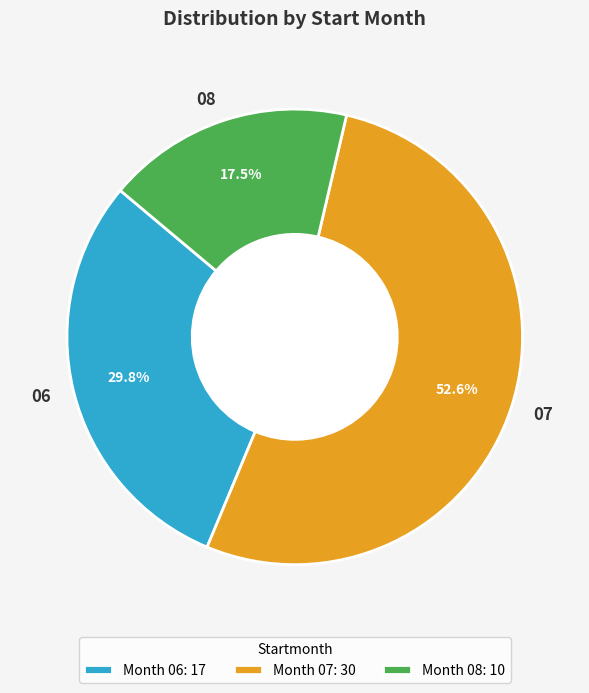

Which slice is the largest?

07